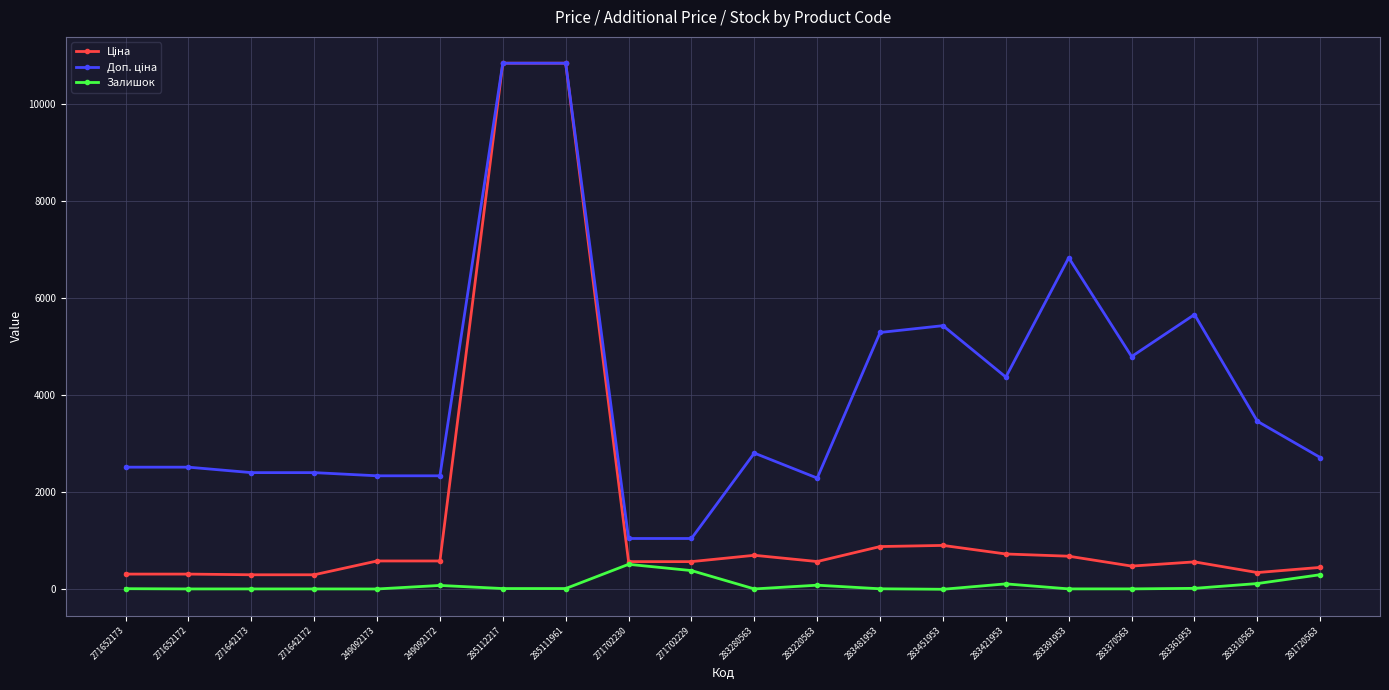

What is the value of the Залишок point at the 10th from the left?

387.0